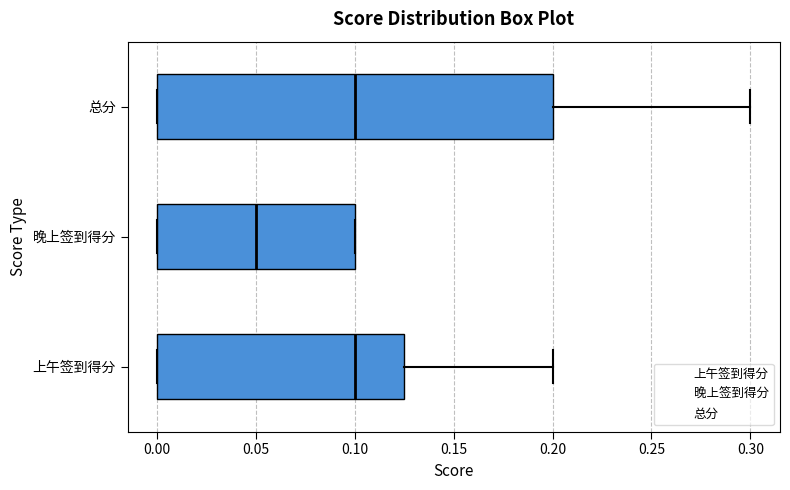

Reading bottom to top, transcribe this box plot: for each box, give where its median line is, the range the box spans, and where its two whiskers end, as read against the x-axis. The values are not printed on the chart, so give them approximately, as read against the axis.

上午签到得分: median 0.100, box 0.000 to 0.125, whiskers 0.000 to 0.200
晚上签到得分: median 0.050, box 0.000 to 0.100, whiskers 0.000 to 0.100
总分: median 0.100, box 0.000 to 0.200, whiskers 0.000 to 0.300